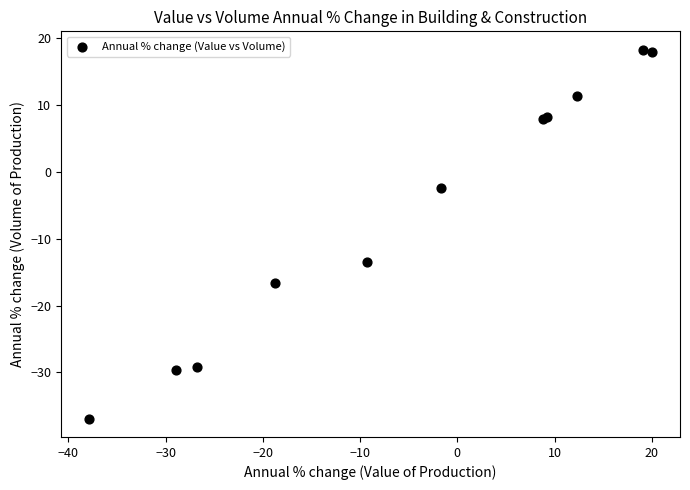

What Y value in the scatter plot is closest to -9?

-13.4